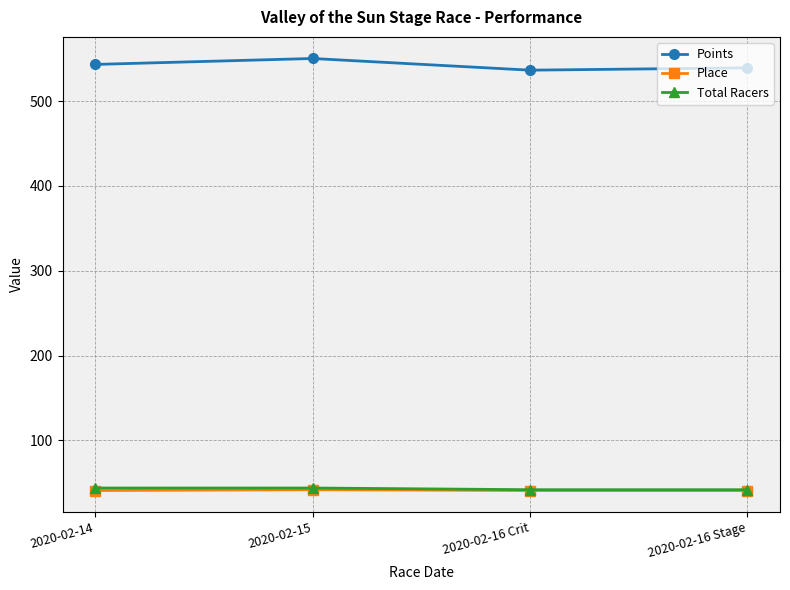

What is the label of the 3rd point from the left?

2020-02-16 Crit